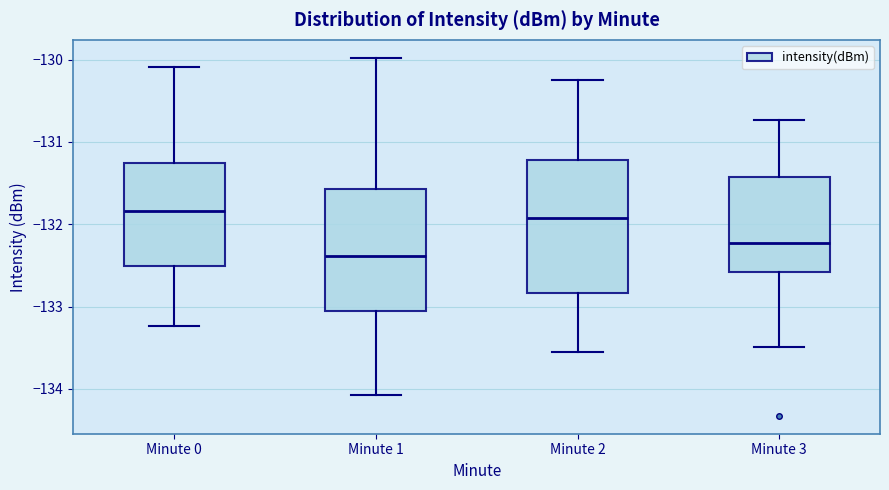

Which box has the lowest median line?

Minute 1